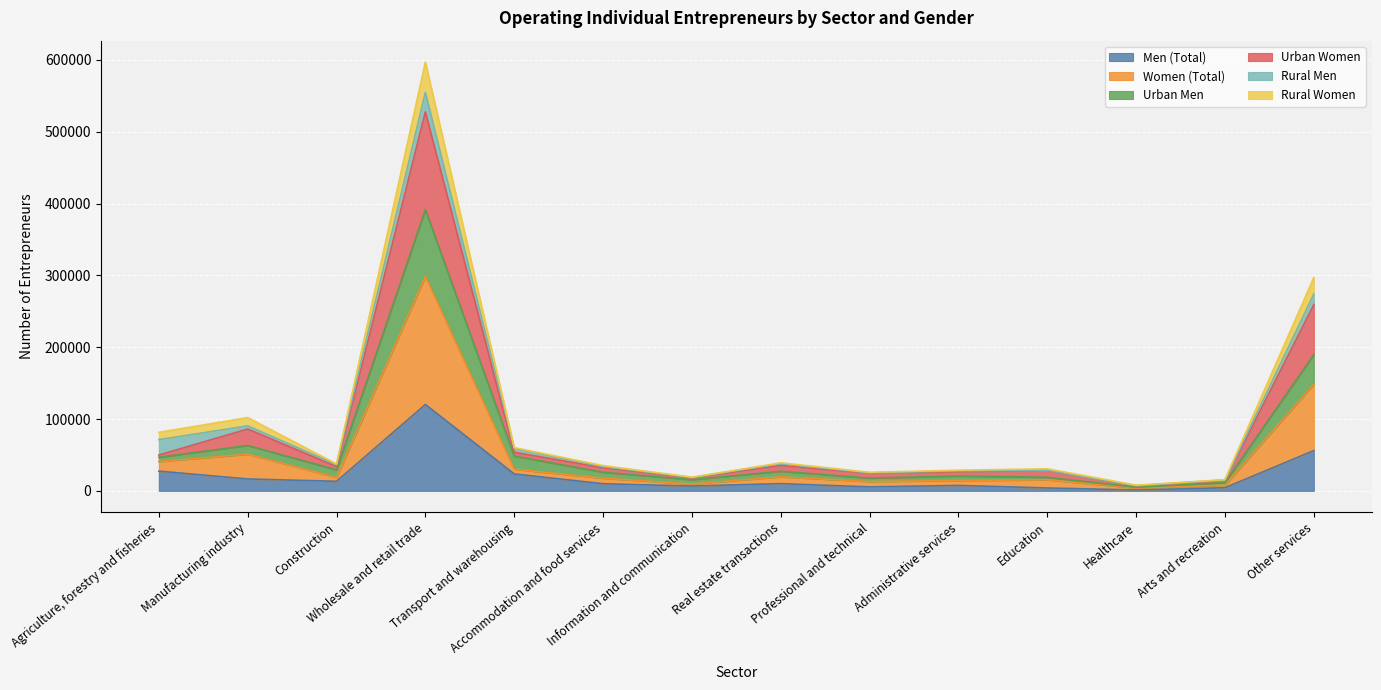

What is the label of the 5th point from the left?

Transport and warehousing